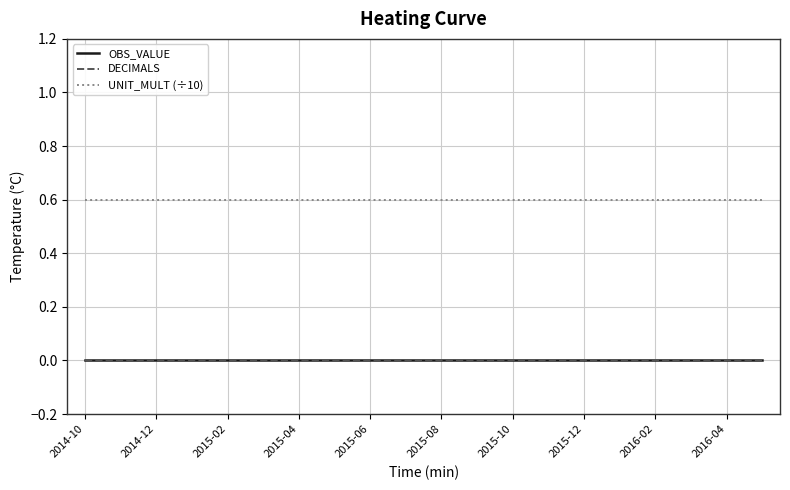

Does the chart display data point markers on the line(s)?

No